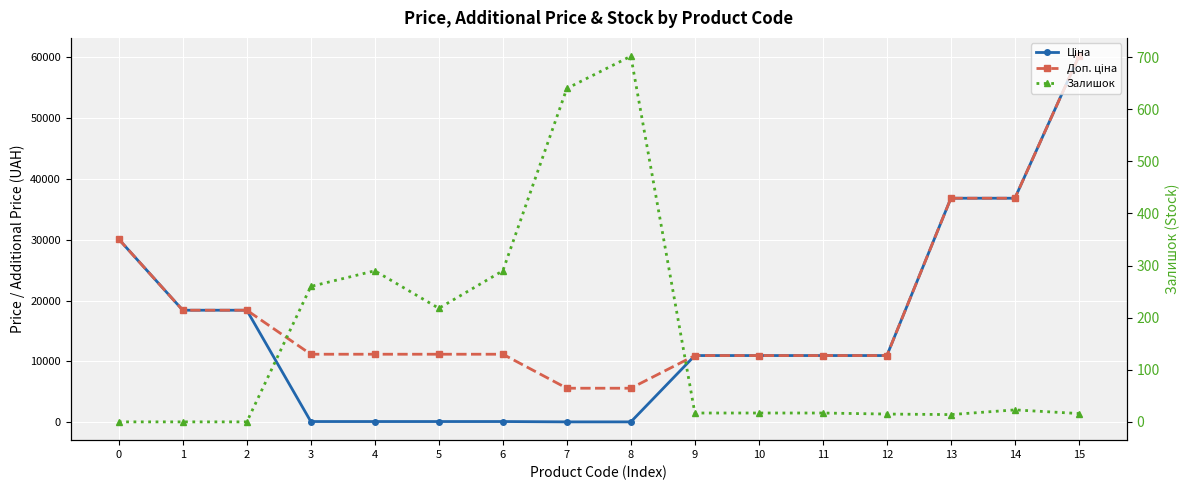

Between 1 and 15, which series saw the biggest shift?

Ціна